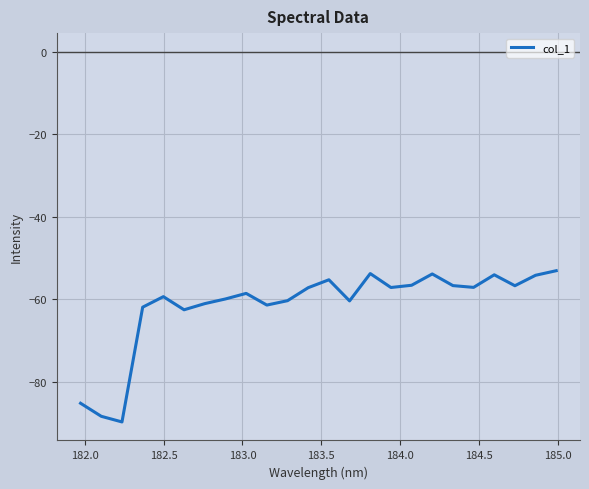

How many lines are shown in the chart?

1